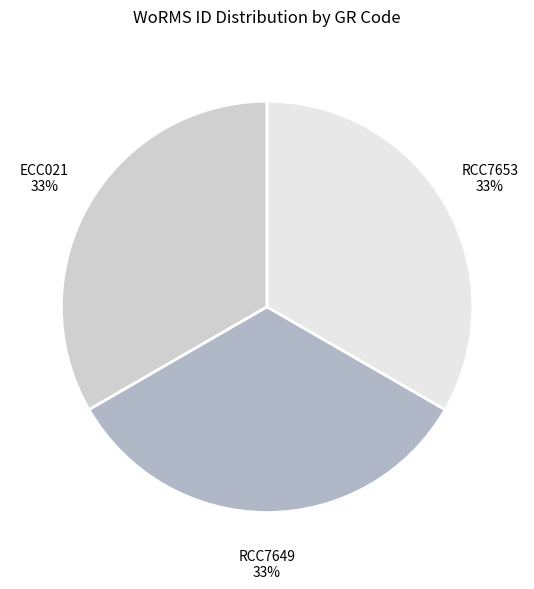

To the nearest percent, what is the average slice percentage?

33%